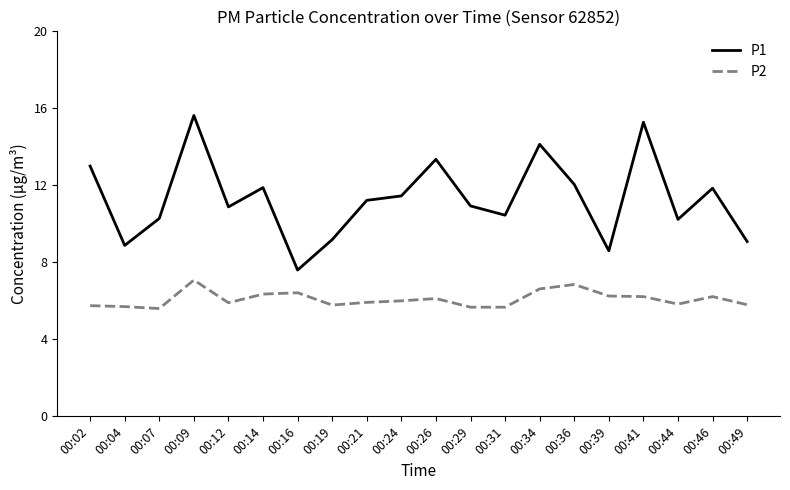

List the series in order of their overall mean, highest first.

P1, P2